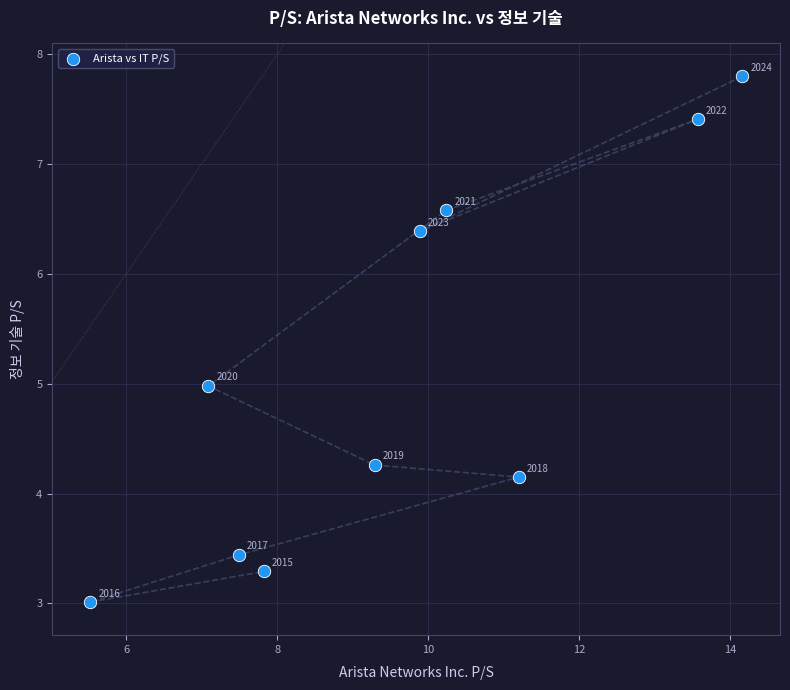

What Y value in the scatter plot is closest to 5?

5.0